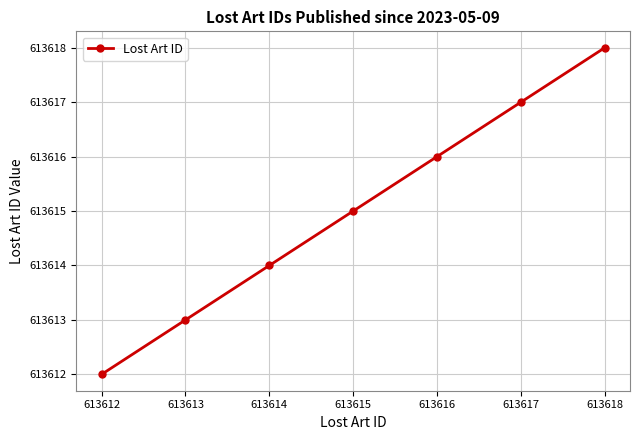

How many series are shown in this chart?

1